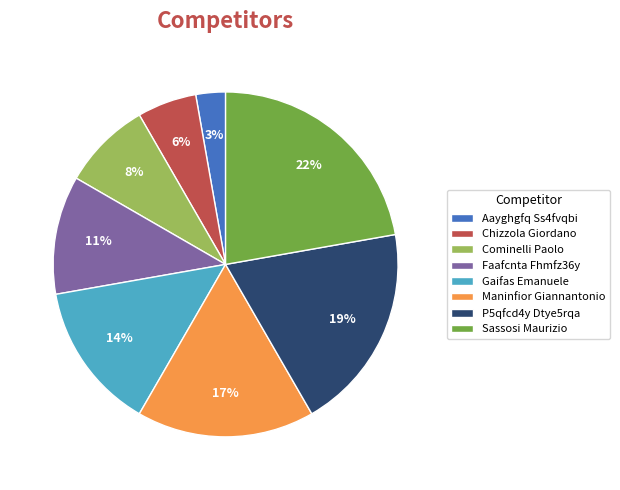

To the nearest percent, what is the difference between the largest and smallest slice percentages?

19%